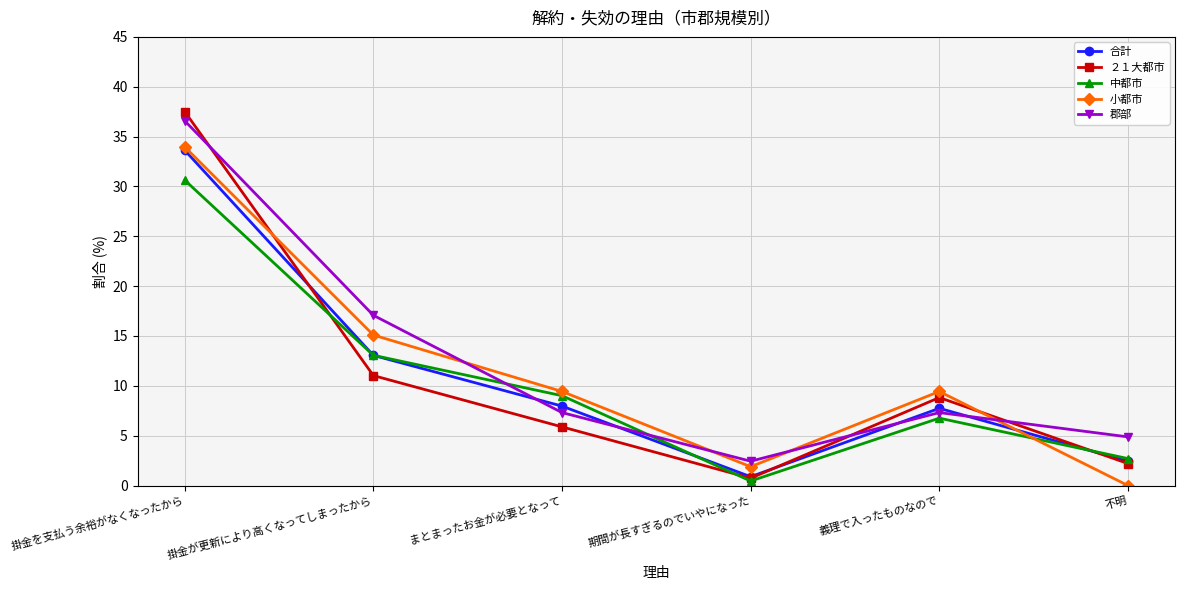

What is the average value of the 小都市 series?

11.6